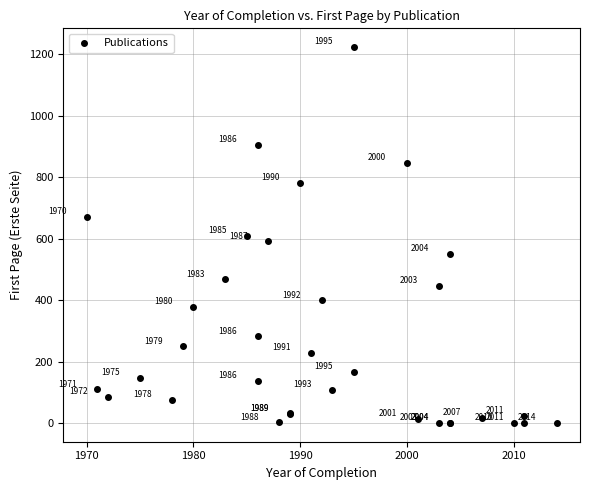

What Y value in the scatter plot is closest to 612?

609